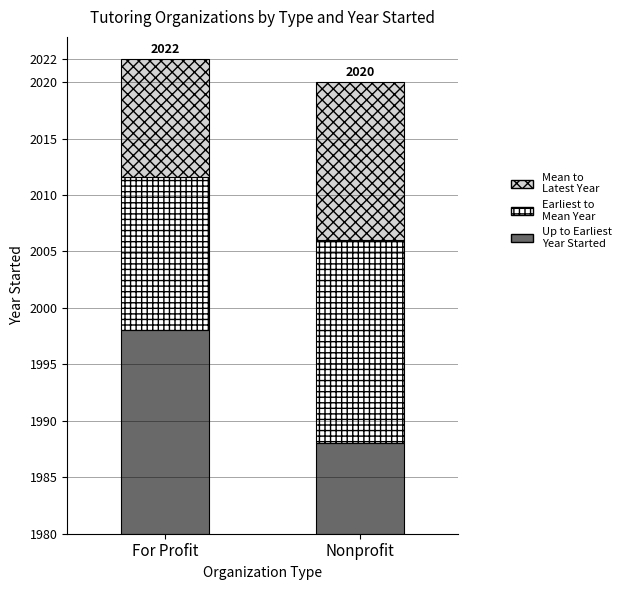

At which category is the sum across all series the highest?

For Profit